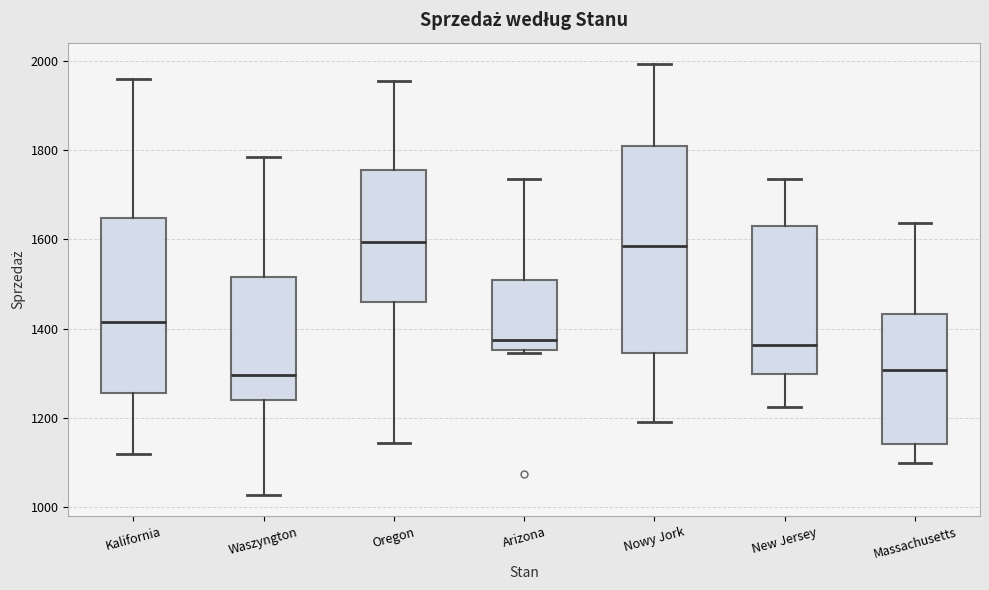

Reading left to right, read every box against the y-axis: the position of its median line, the range the box covers, and the ends of its whiskers. The values are not printed on the chart, so give them approximately, as read against the axis.

Kalifornia: median 1420, box 1260 to 1640, whiskers 1120 to 1960
Waszyngton: median 1300, box 1240 to 1520, whiskers 1020 to 1780
Oregon: median 1600, box 1460 to 1760, whiskers 1140 to 1960
Arizona: median 1380, box 1360 to 1520, whiskers 1340 to 1740
Nowy Jork: median 1580, box 1340 to 1800, whiskers 1200 to 2000
New Jersey: median 1360, box 1300 to 1640, whiskers 1220 to 1740
Massachusetts: median 1300, box 1140 to 1440, whiskers 1100 to 1640